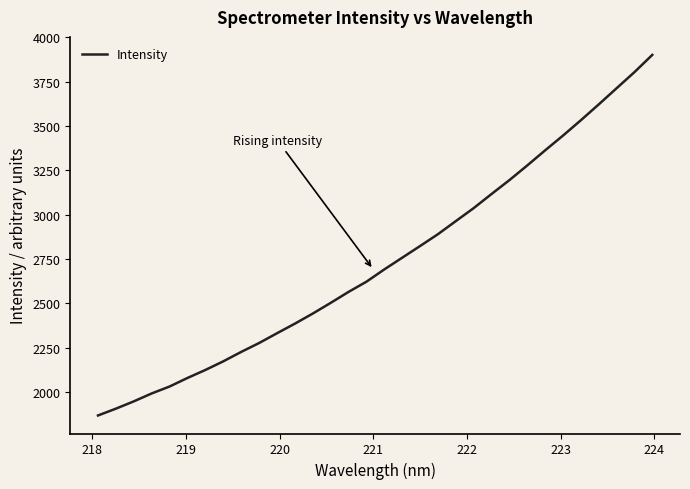

What is the greatest value displayed?

3900.7